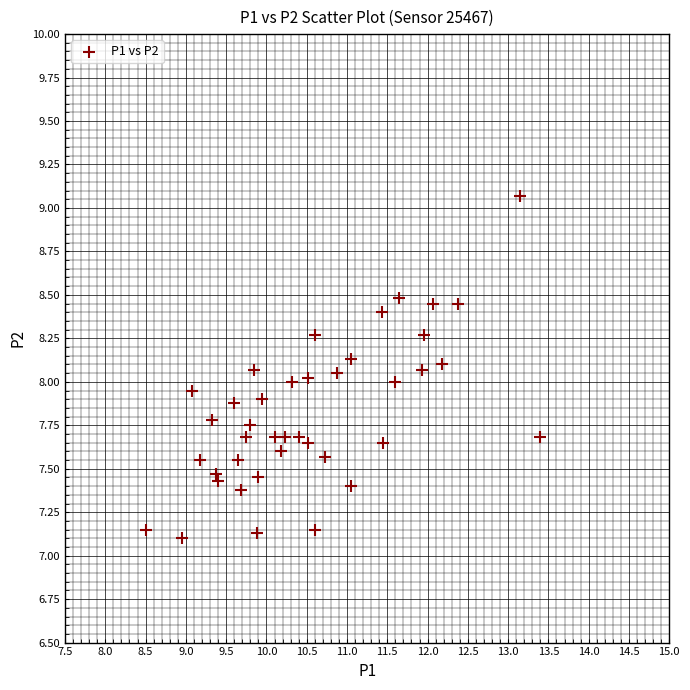

What is the range of X values (max minus min)?

4.9